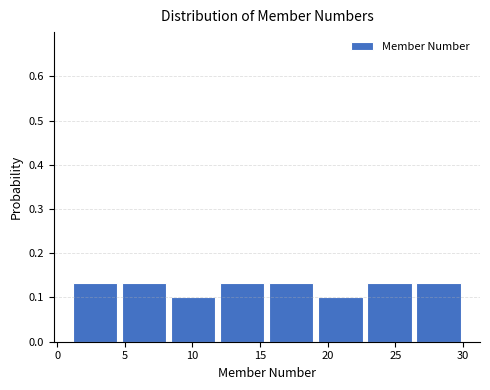

Reading left to right, transcribe this chart: for each bar, give the range it covers on the x-axis and its height. Neither the bar edges nor the heights are printed on the chart, so give them approximately, as read against the axes.

1.0 to 4.5: 0.13
4.5 to 8.5: 0.13
8.5 to 12.0: 0.10
12.0 to 15.5: 0.13
15.5 to 19.0: 0.13
19.0 to 23.0: 0.10
23.0 to 26.5: 0.13
26.5 to 30.0: 0.13